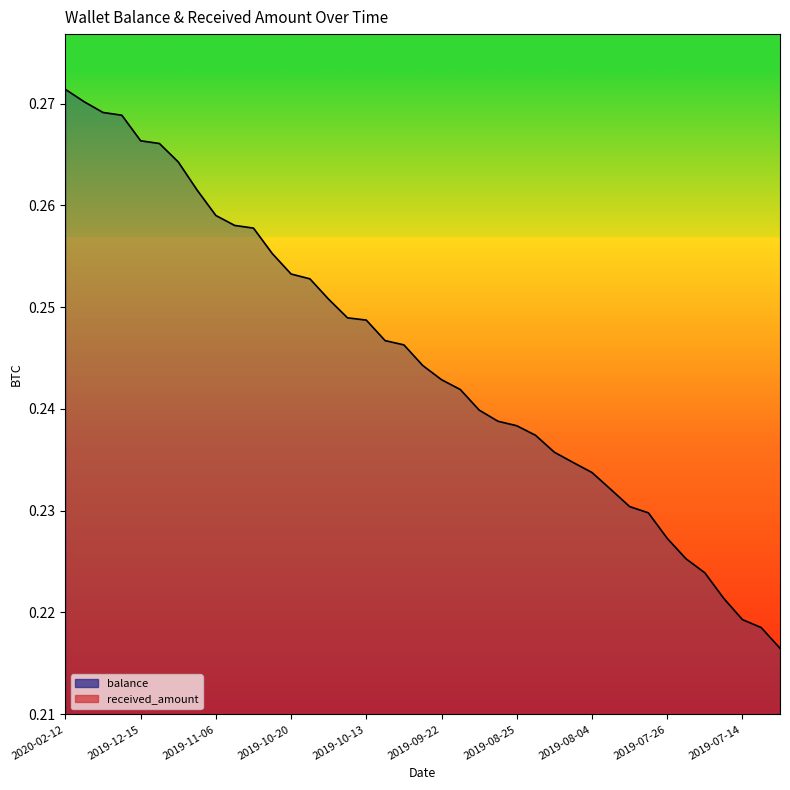

Between 2019-10-26 and 2019-07-28, which is larger?

2019-10-26